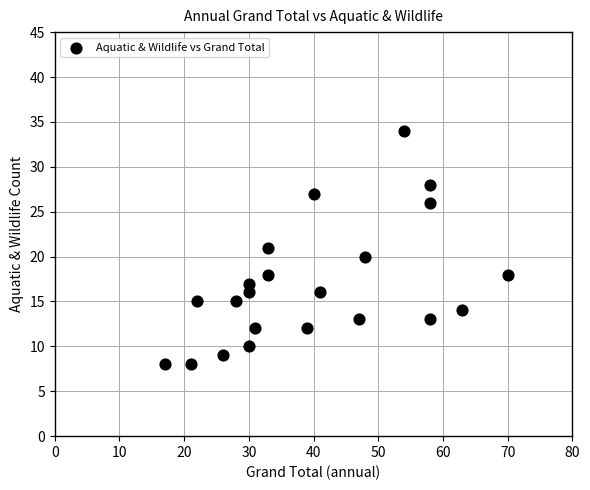

What is the range of Y values (max minus min)?

26